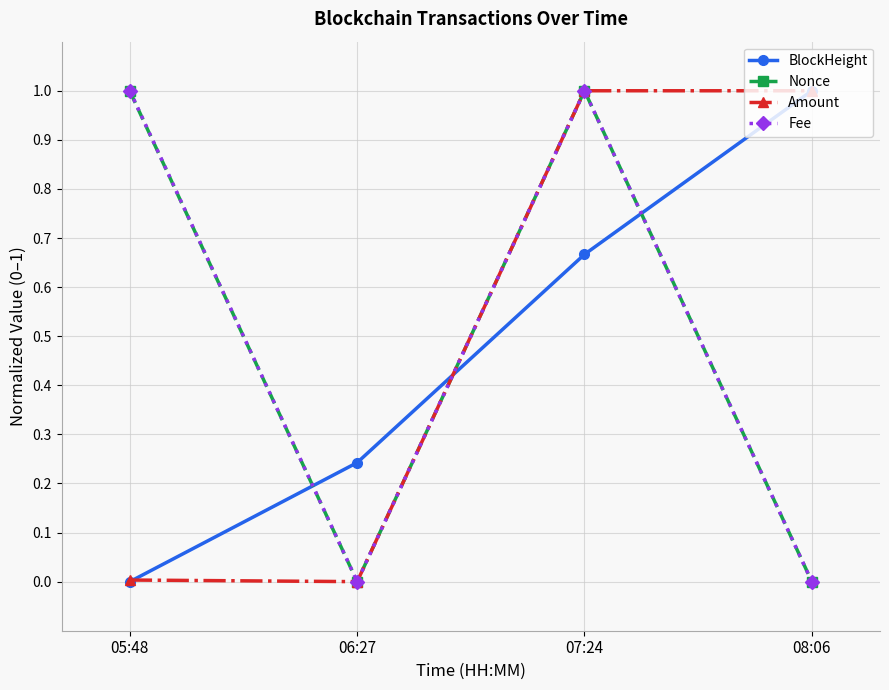

What is the maximum value shown in the chart?

1.0